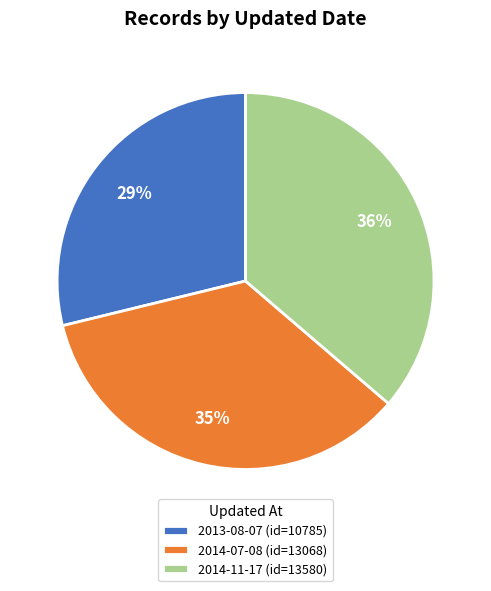

Is it true that 2014-07-08 is 35% of the pie?

True